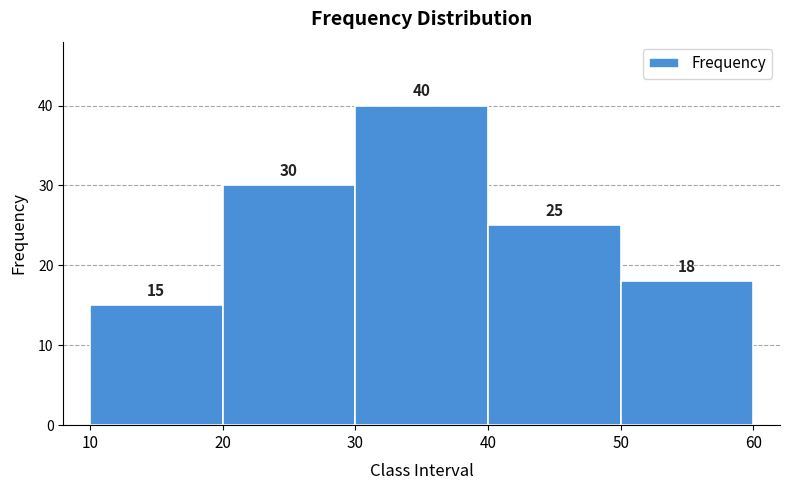

Reading left to right, transcribe this chart: for each bar, give the range it covers on the x-axis and its height.

10 to 20: 15
20 to 30: 30
30 to 40: 40
40 to 50: 25
50 to 60: 18